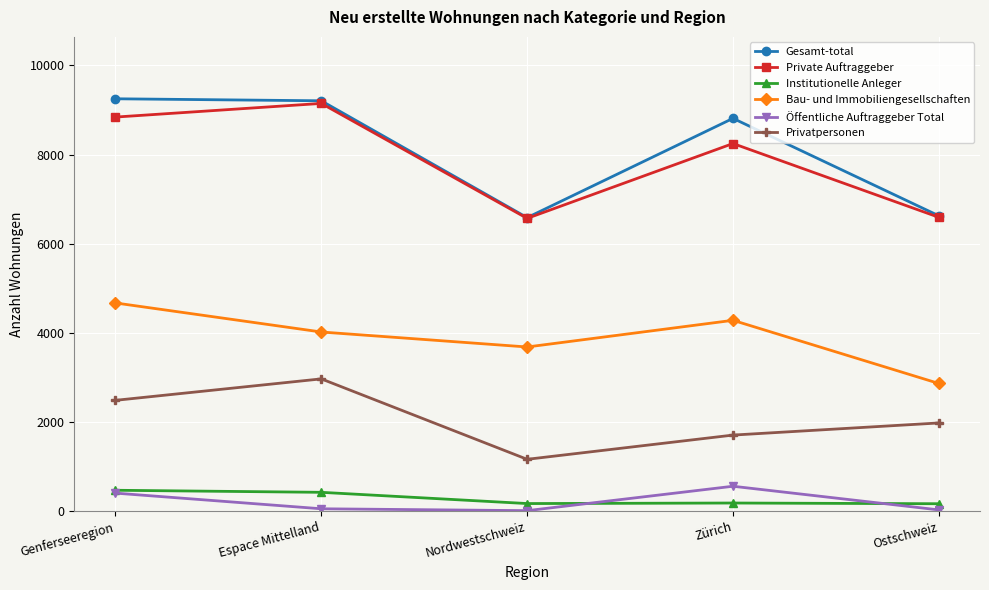

What is the difference between the Öffentliche Auftraggeber Total values at Ostschweiz and Espace Mittelland?

25